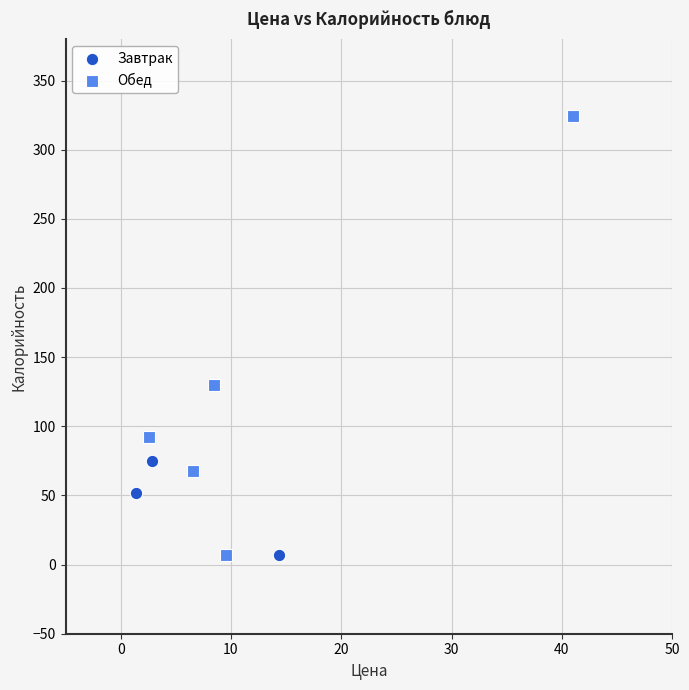

What are all the series names shown in the legend?

Завтрак, Обед